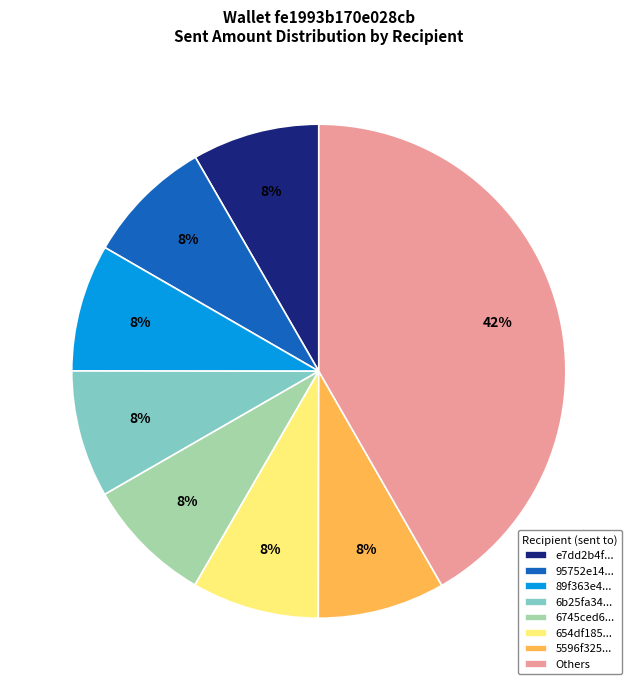

Combined, do 654df185... and 95752e14... account for over 50%?

No